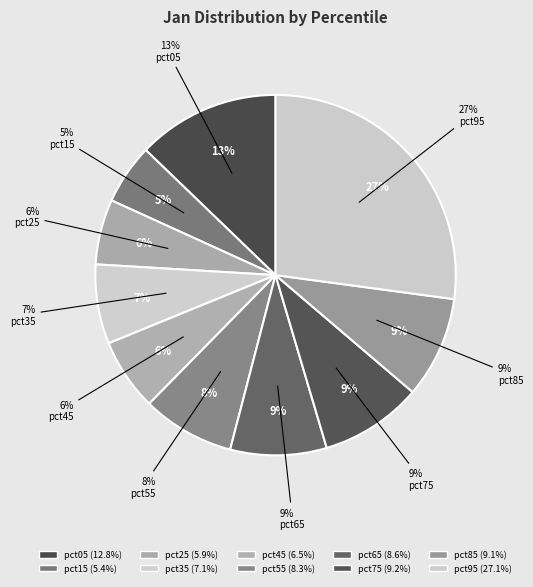

Which slice is the largest?

pct95